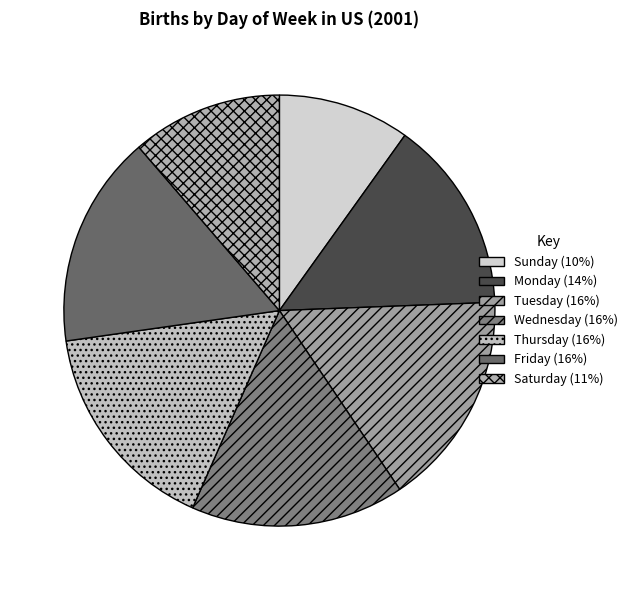

Is Saturday the majority of the pie?

No